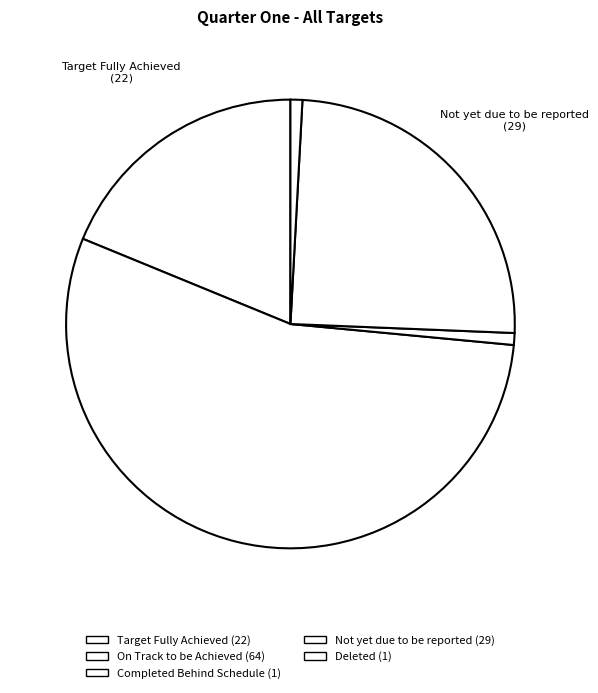

Count the number of slices in the pie.

5